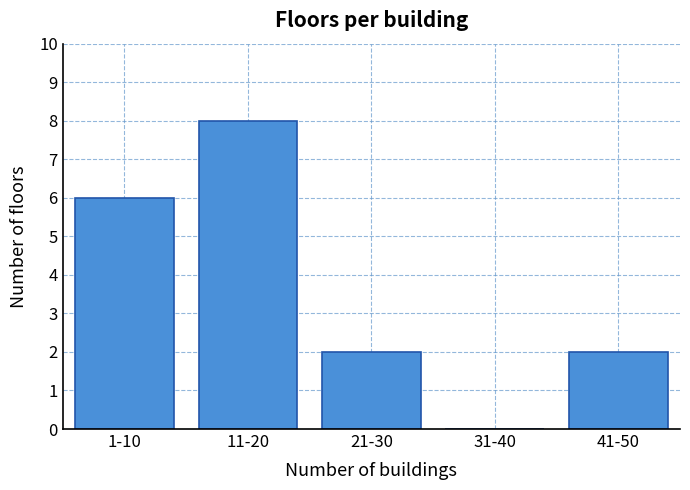

Reading left to right, transcribe all the data shown in this chart.

1-10=6	11-20=8	21-30=2	31-40=0	41-50=2